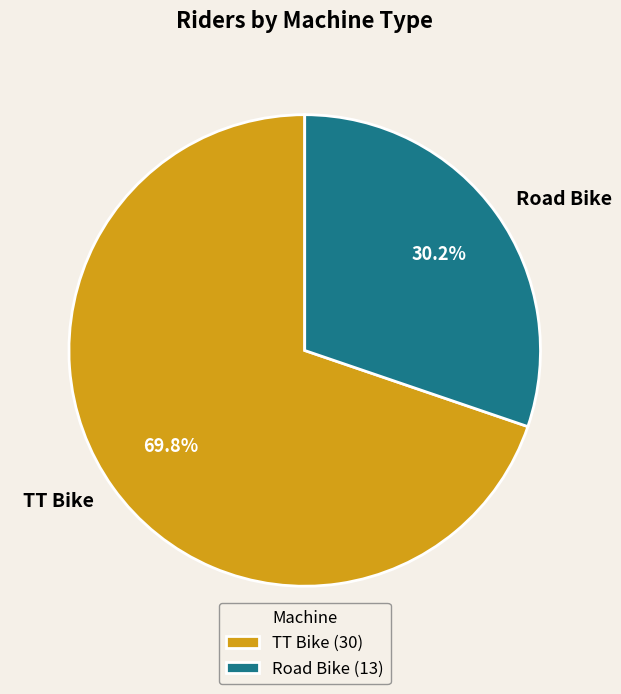

To the nearest percent, what is the difference between the Road Bike and TT Bike slice percentages?

40%